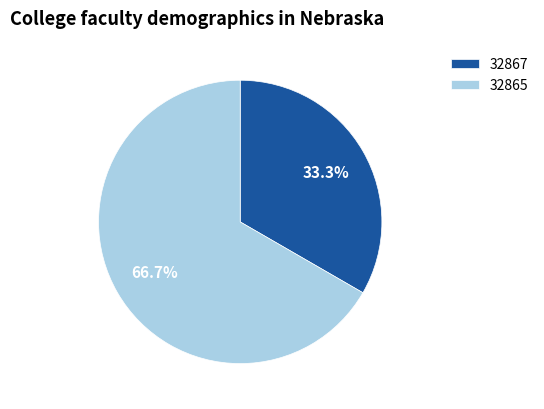

Which has a higher value, 32867 or 32865?

32865